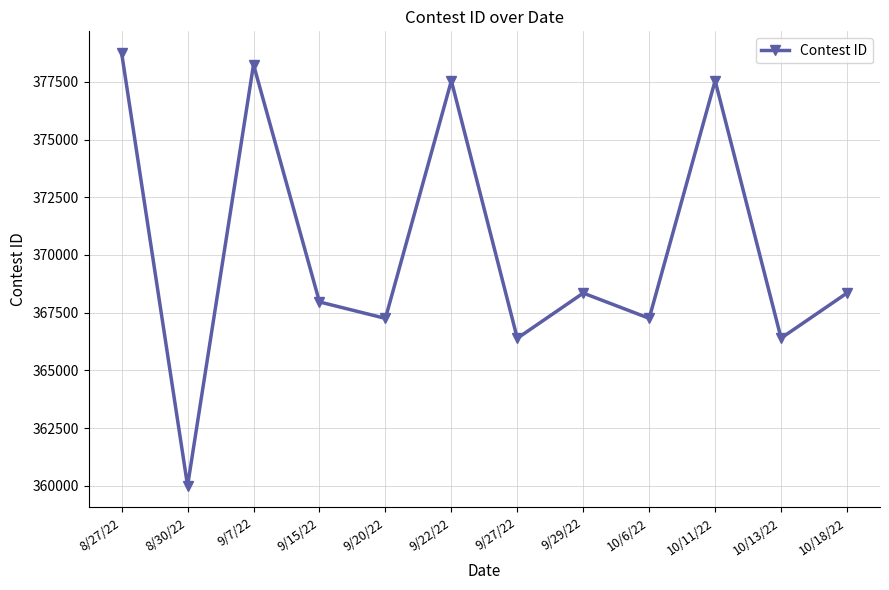

How many points are higher than both their immediate neighbors (excluding endpoints)?

4